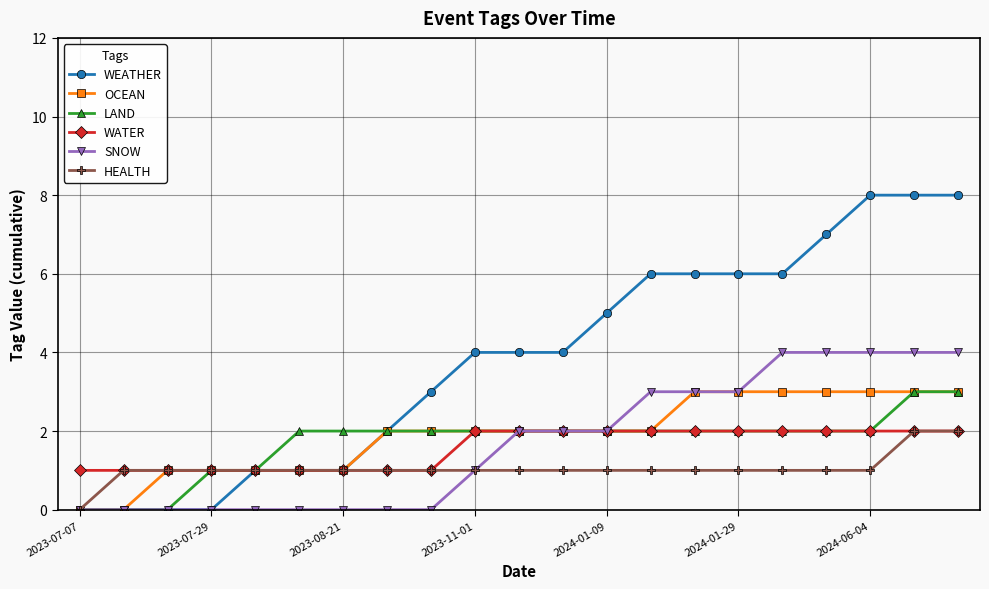

Which series has the largest range (max minus min)?

WEATHER